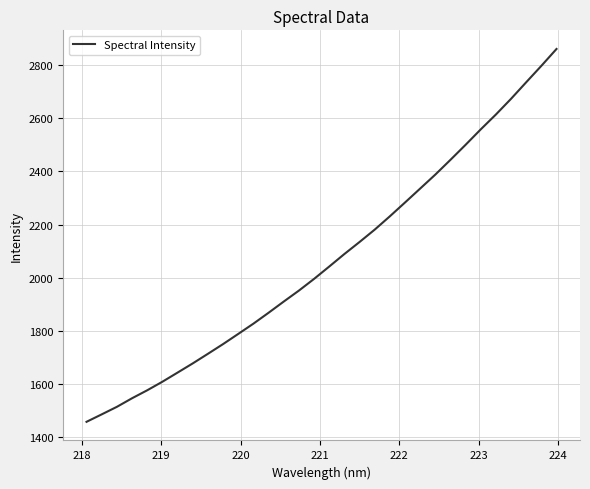

What is the maximum value shown in the chart?

2860.6